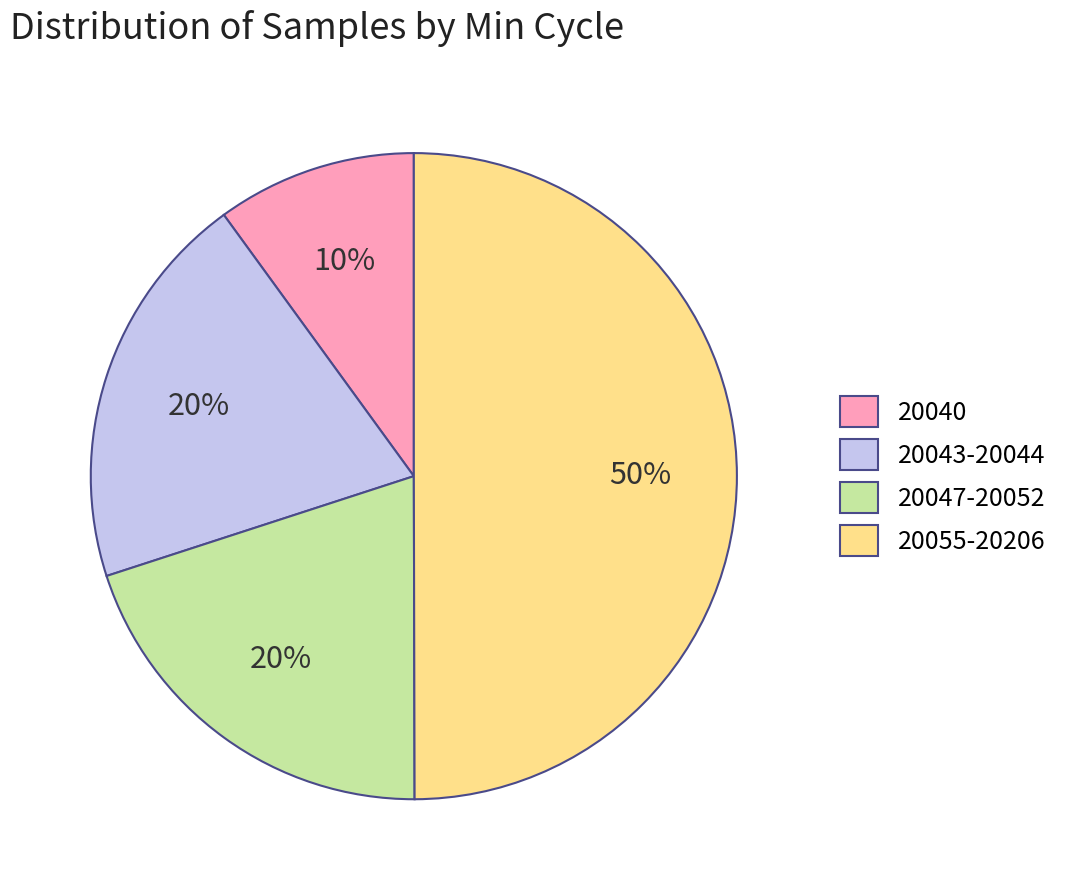

How many slices are in this pie chart?

4